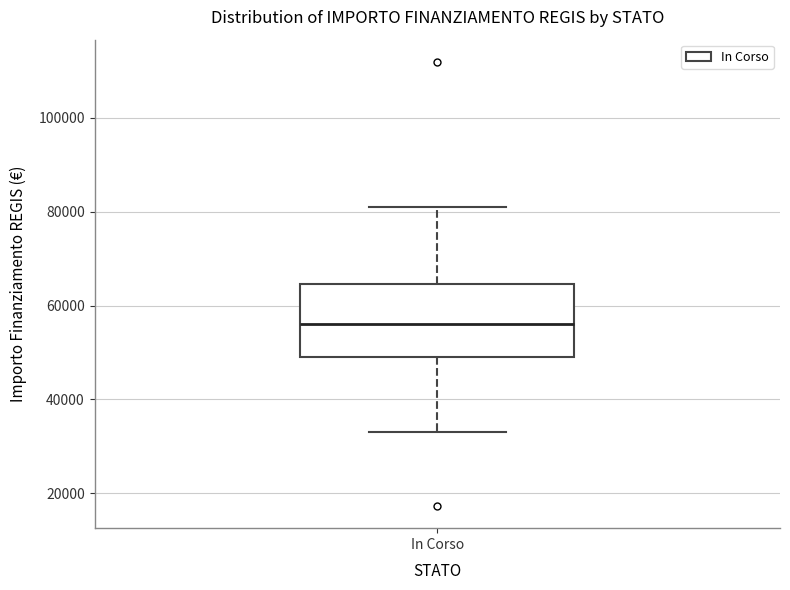

Transcribe this box plot: give where the median line is, the range the box spans, and where the two whiskers end, as read against the y-axis. The values are not printed on the chart, so give them approximately, as read against the axis.

median 56000, box 50000 to 64000, whiskers 32000 to 80000